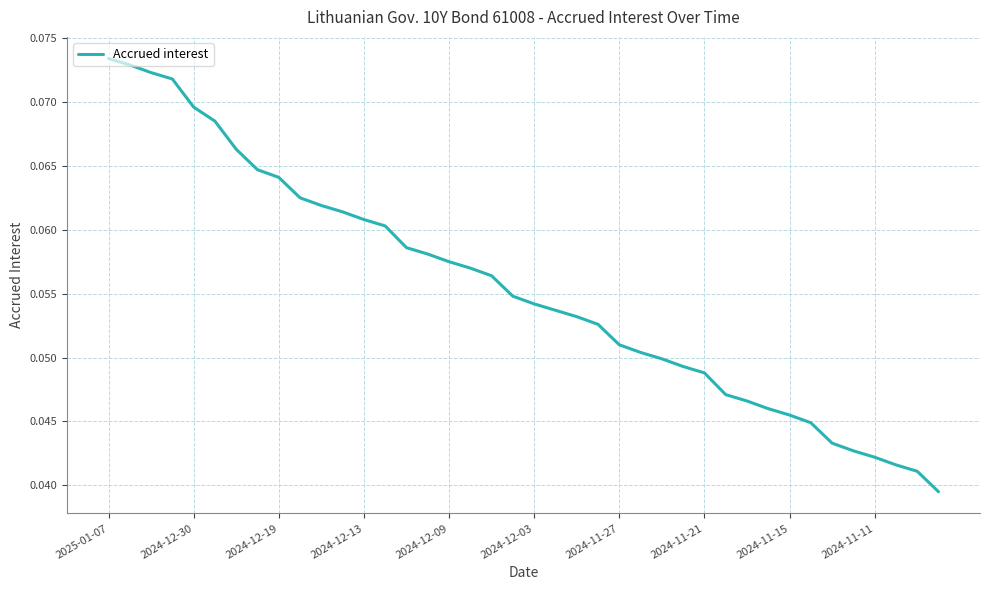

Does the chart have visible grid lines?

Yes